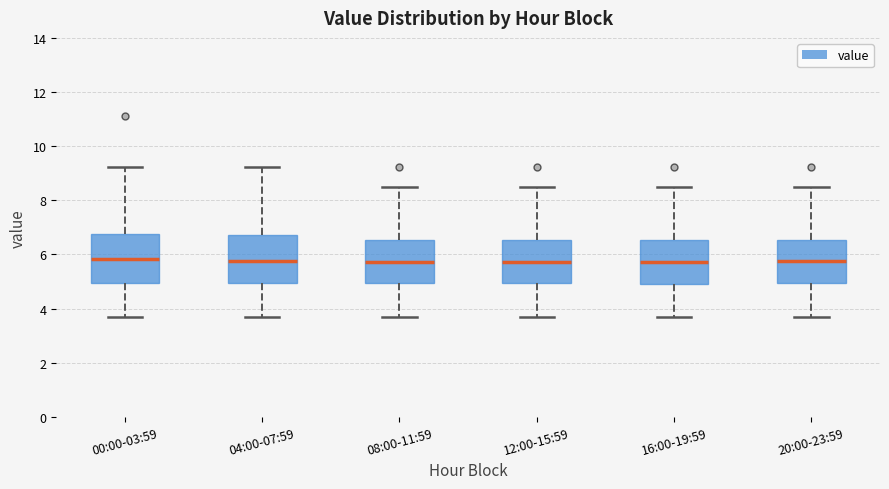

Where is the upper edge of the box for 08:00-11:59 on the y-axis? The values are not printed on the chart, so give them approximately, as read against the axis.

6.6